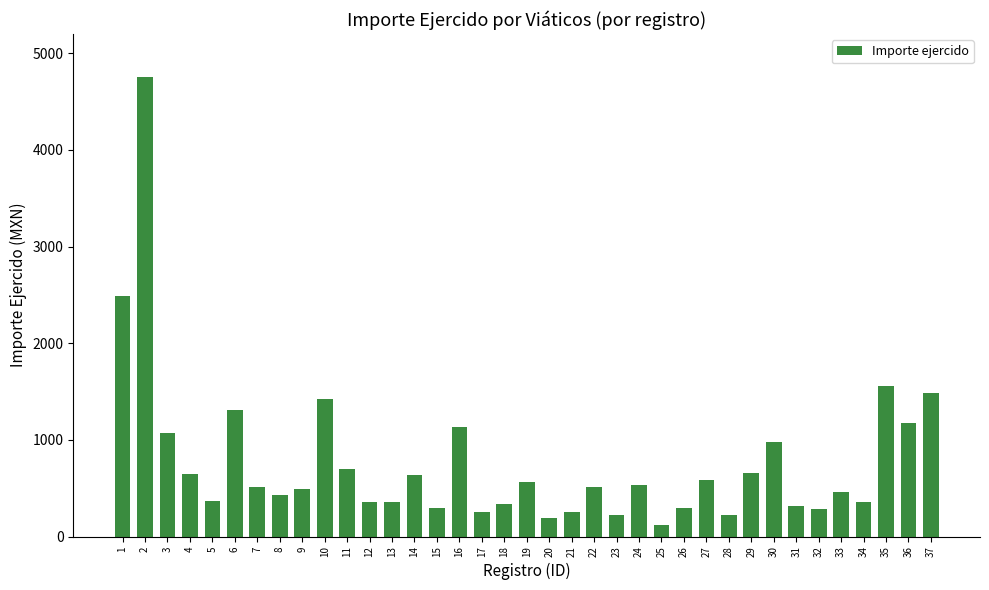

Between 3 and 25, which is larger?

3